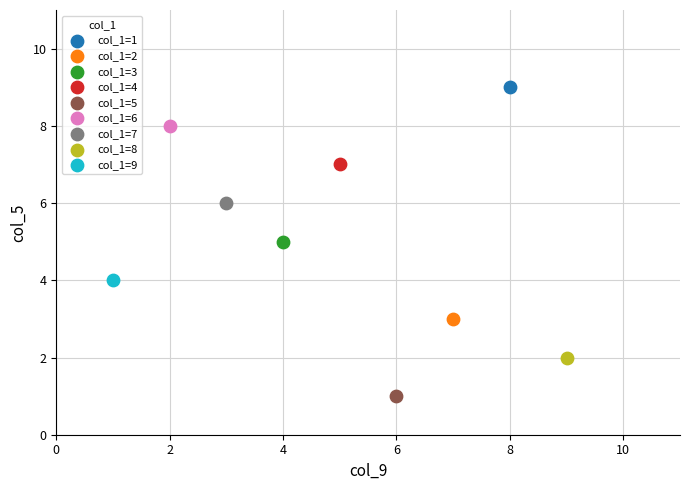

What are all the series names shown in the legend?

col_1=1, col_1=2, col_1=3, col_1=4, col_1=5, col_1=6, col_1=7, col_1=8, col_1=9